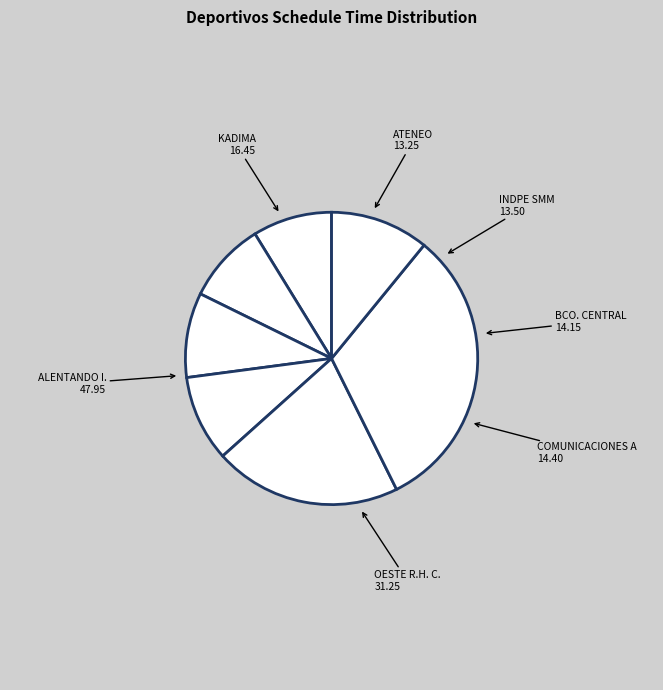

How many segments does this pie chart have?

7